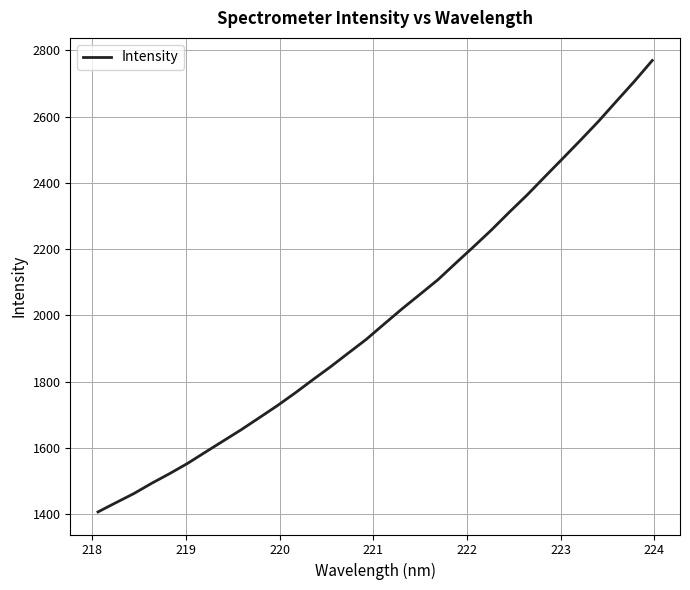

What is the difference between the maximum and minimum values?

1363.1